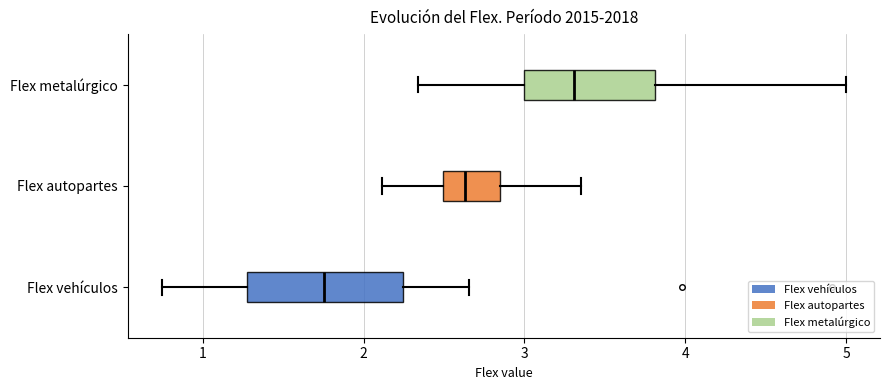

Comparing the boxes themselves (not the whiskers), which one is the widest?

Flex vehículos